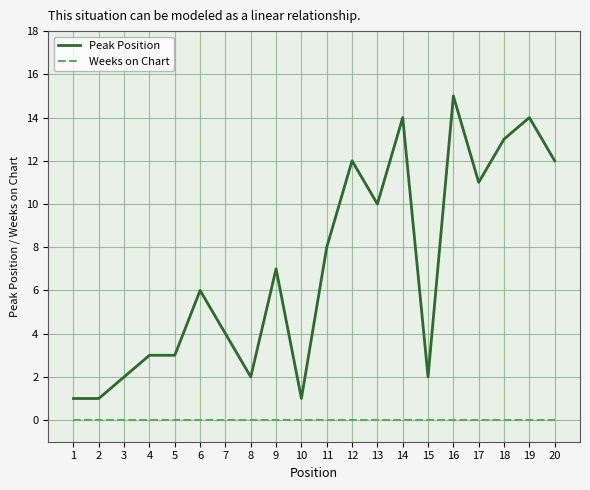

What is the average value of the Peak Position series?

7